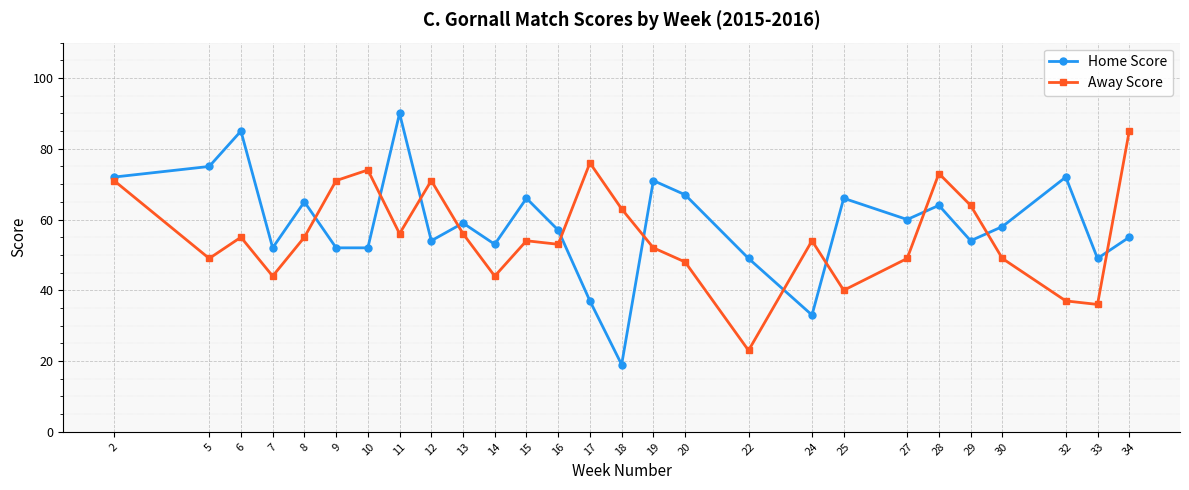

Count the number of categories in the chart.

27